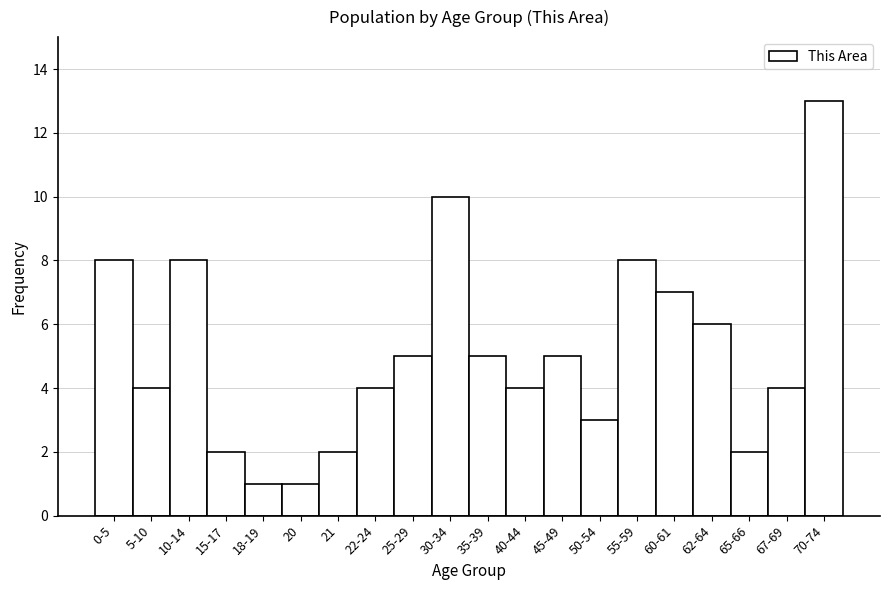

Reading left to right, extract all data points from this chart.

0-5=8	5-10=4	10-14=8	15-17=2	18-19=1	20=1	21=2	22-24=4	25-29=5	30-34=10	35-39=5	40-44=4	45-49=5	50-54=3	55-59=8	60-61=7	62-64=6	65-66=2	67-69=4	70-74=13